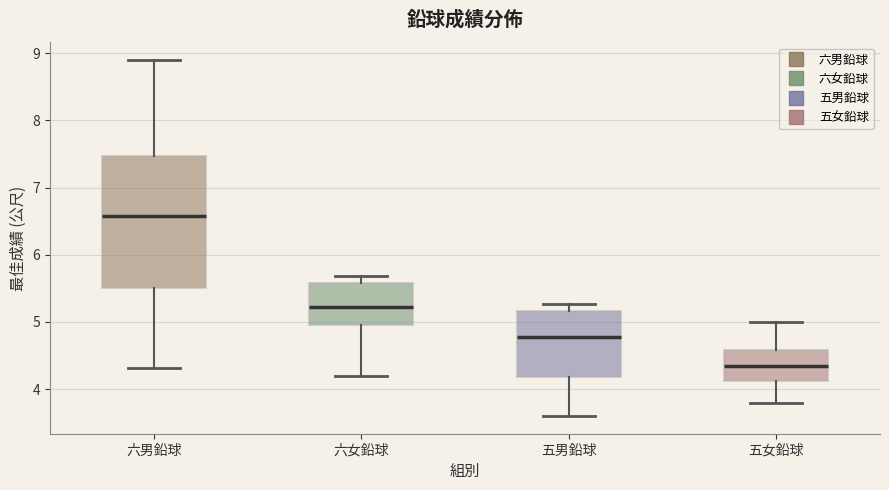

Reading left to right, transcribe this box plot: for each box, give where its median line is, the range the box spans, and where its two whiskers end, as read against the y-axis. The values are not printed on the chart, so give them approximately, as read against the axis.

六男鉛球: median 6.6, box 5.5 to 7.5, whiskers 4.3 to 8.9
六女鉛球: median 5.2, box 5.0 to 5.6, whiskers 4.2 to 5.7
五男鉛球: median 4.8, box 4.2 to 5.2, whiskers 3.6 to 5.3
五女鉛球: median 4.4, box 4.1 to 4.6, whiskers 3.8 to 5.0